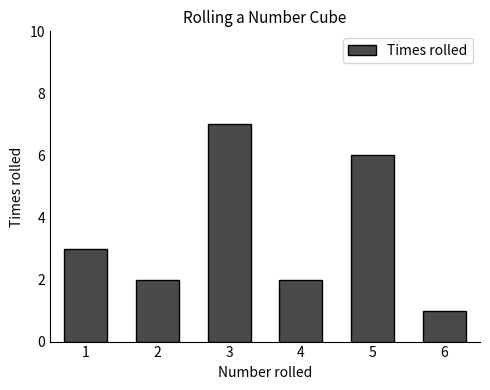

Reading right to left, list all the values displayed in this chart.

6=1	5=6	4=2	3=7	2=2	1=3